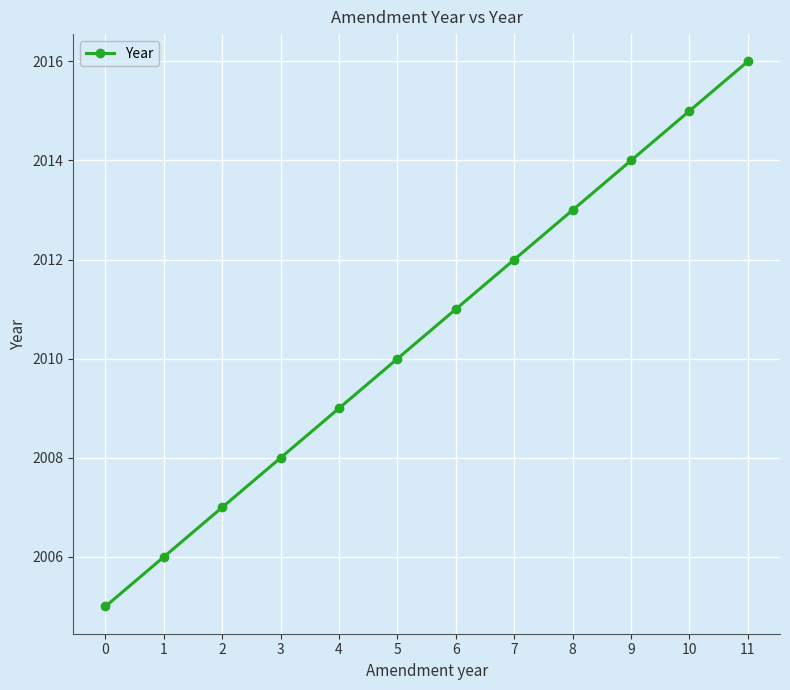

Reading left to right, list all the values displayed in this chart.

2005	2006	2007	2008	2009	2010	2011	2012	2013	2014	2015	2016